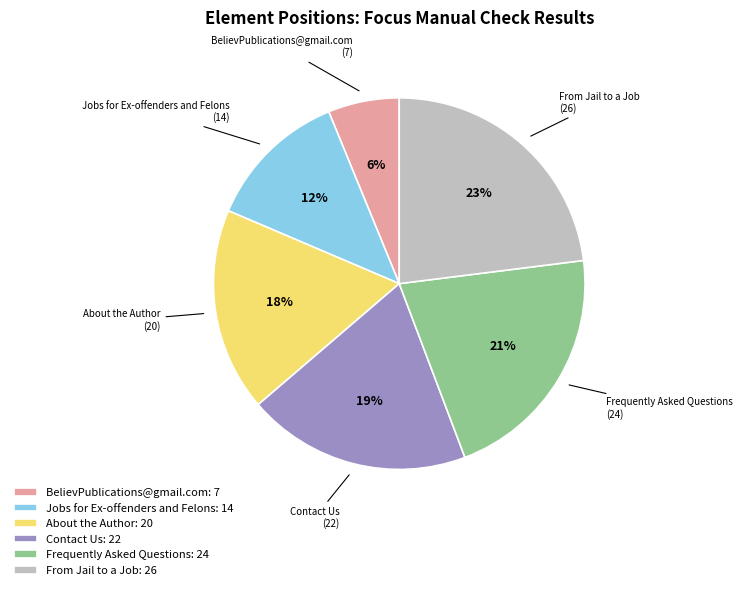

Do Contact Us and About the Author together represent more than half of the pie?

No